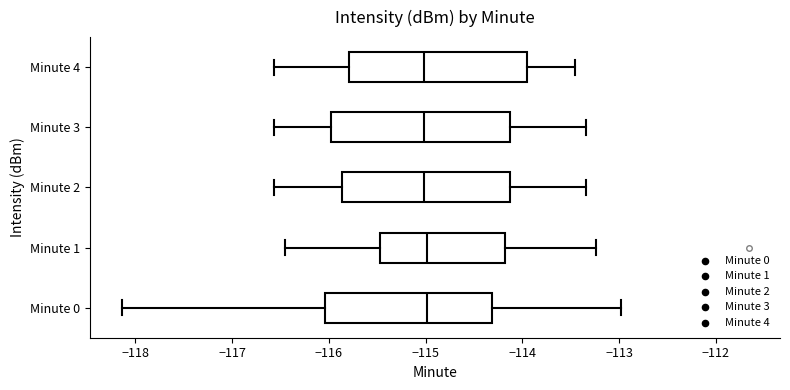

Reading bottom to top, transcribe this box plot: for each box, give where its median line is, the range the box spans, and where its two whiskers end, as read against the x-axis. The values are not printed on the chart, so give them approximately, as read against the axis.

Minute 0: median -115.0, box -116.0 to -114.3, whiskers -118.1 to -113.0
Minute 1: median -115.0, box -115.5 to -114.2, whiskers -116.5 to -113.2
Minute 2: median -115.0, box -115.9 to -114.1, whiskers -116.6 to -113.3
Minute 3: median -115.0, box -116.0 to -114.1, whiskers -116.6 to -113.3
Minute 4: median -115.0, box -115.8 to -113.9, whiskers -116.6 to -113.5